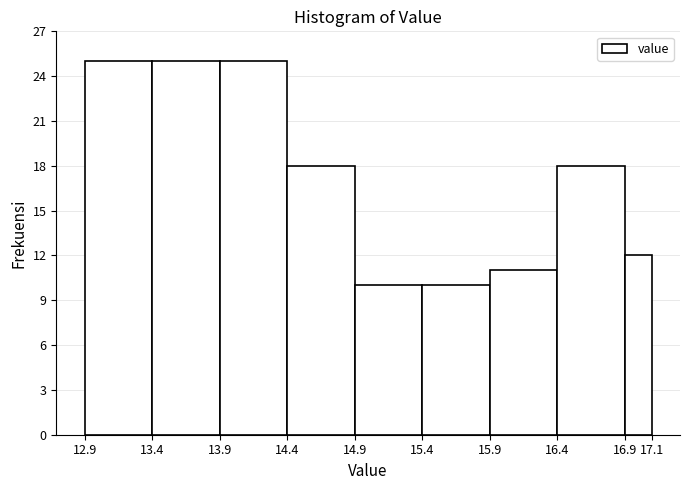

Reading left to right, transcribe this chart: for each bar, give the range it covers on the x-axis and its height. The values are not printed on the chart, so give them approximately, as read against the axis.

12.9 to 13.4: 25
13.4 to 13.9: 25
13.9 to 14.4: 25
14.4 to 14.9: 18
14.9 to 15.4: 10
15.4 to 15.9: 10
15.9 to 16.4: 11
16.4 to 16.9: 18
16.9 to 17.1: 12